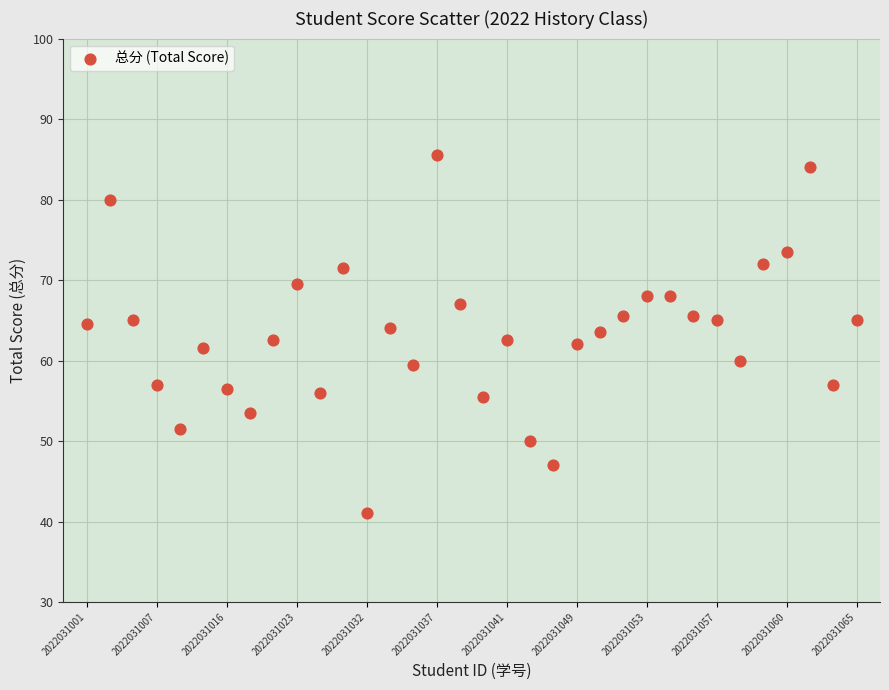

What is the range of Y values (max minus min)?

44.5